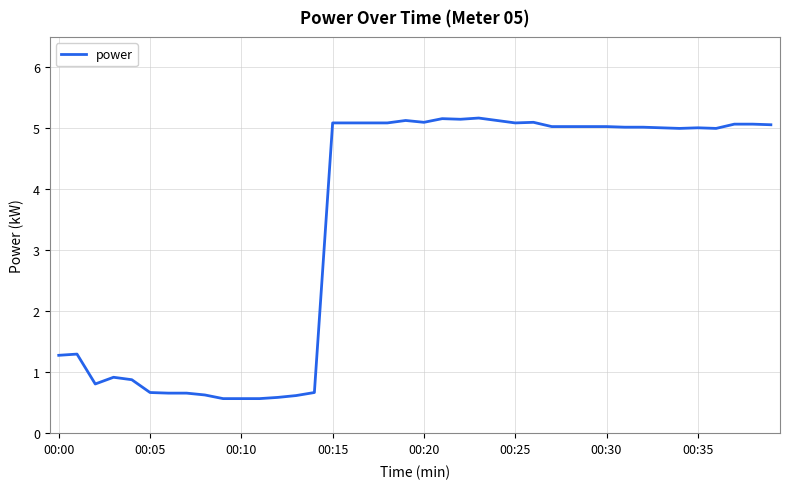

Is this an area chart (filled region under the line)?

No